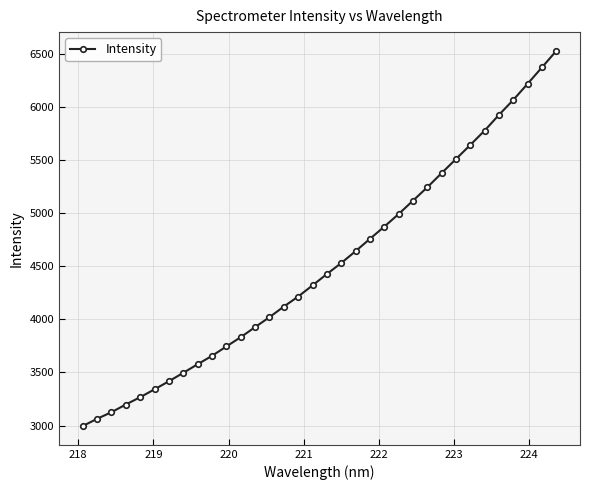

What is the smallest value displayed?

2994.9